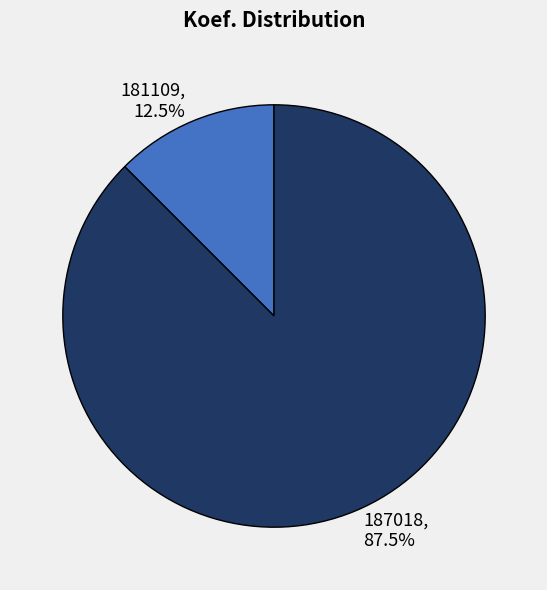

What is the smallest slice in the pie chart?

181109